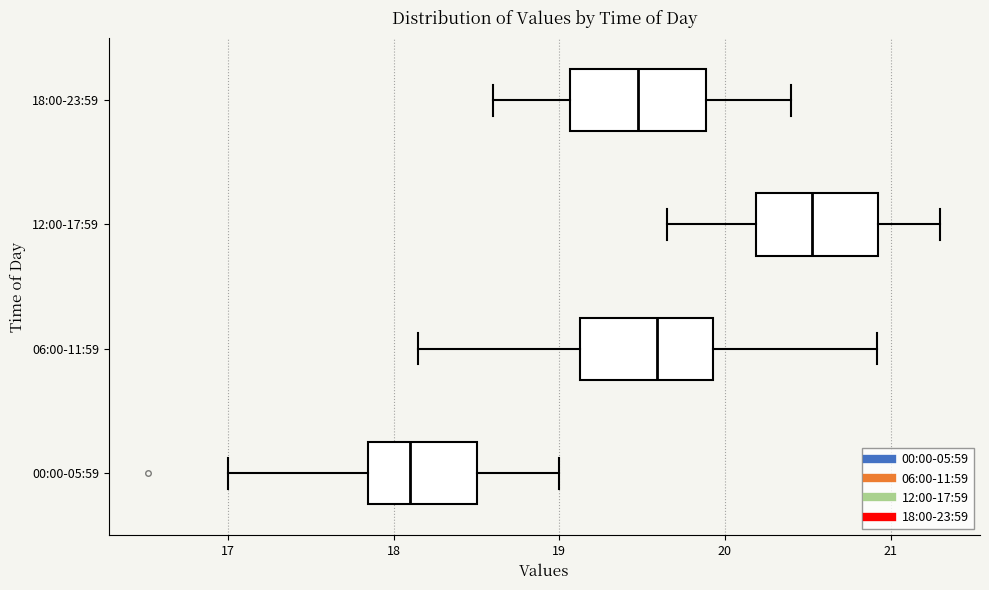

Which box has the furthest to the left median line?

00:00-05:59